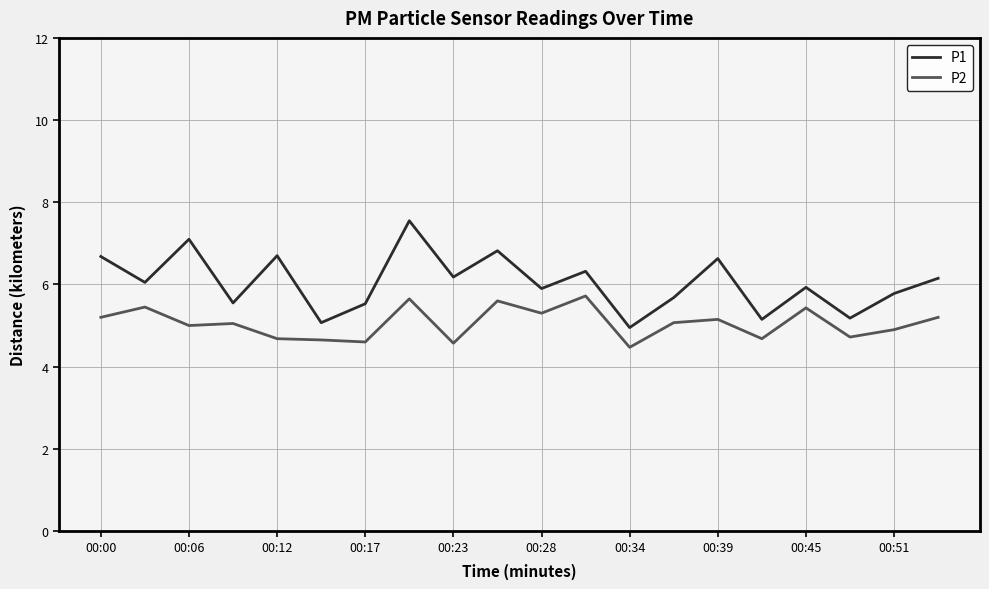

What is the smallest value displayed?

4.5